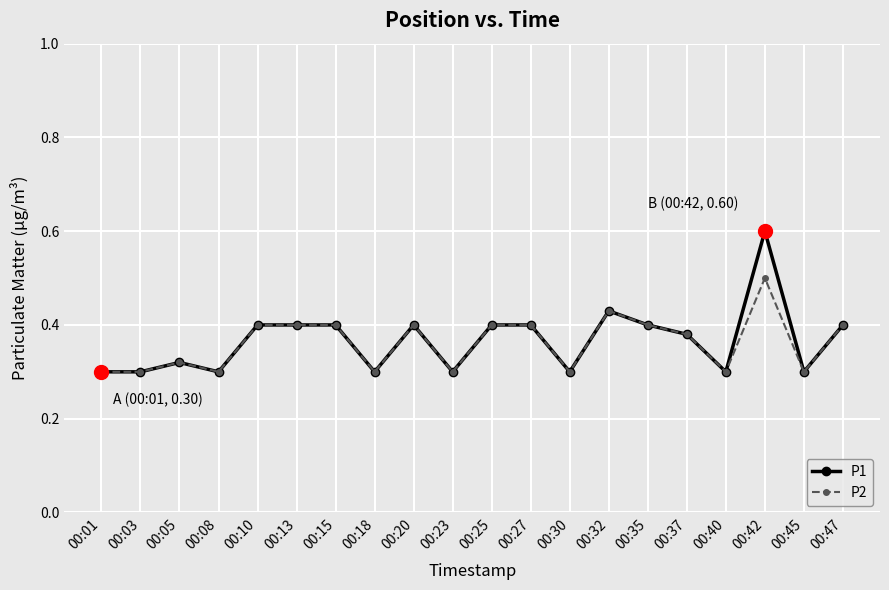

True or false: P2 has more than 2 points higher than both neighbors.

True